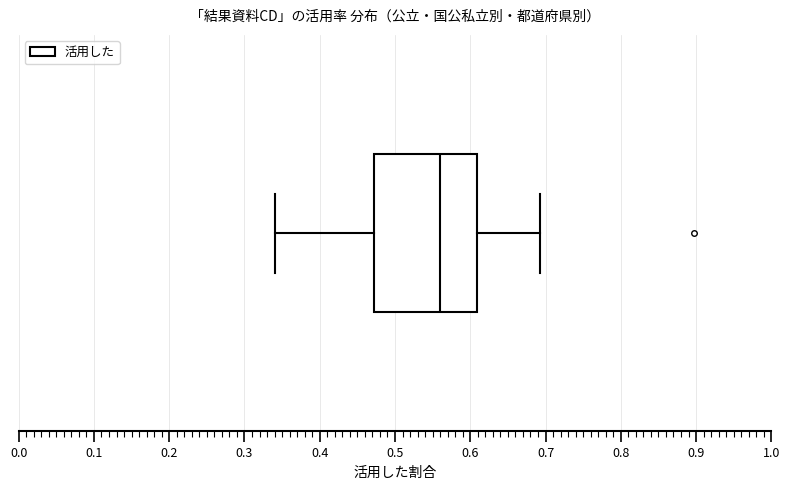

Transcribe this box plot: give where the median line is, the range the box spans, and where the two whiskers end, as read against the x-axis. The values are not printed on the chart, so give them approximately, as read against the axis.

median 0.56, box 0.47 to 0.61, whiskers 0.34 to 0.69